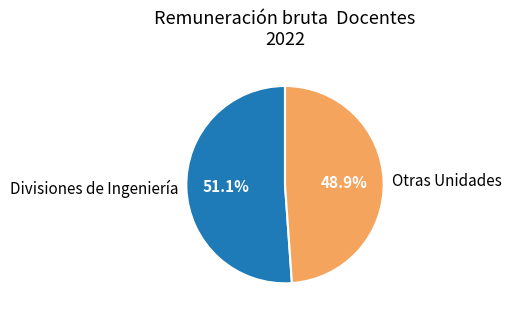

What is the ratio of the value at Divisiones de Ingeniería to the value at Otras Unidades?

1.0